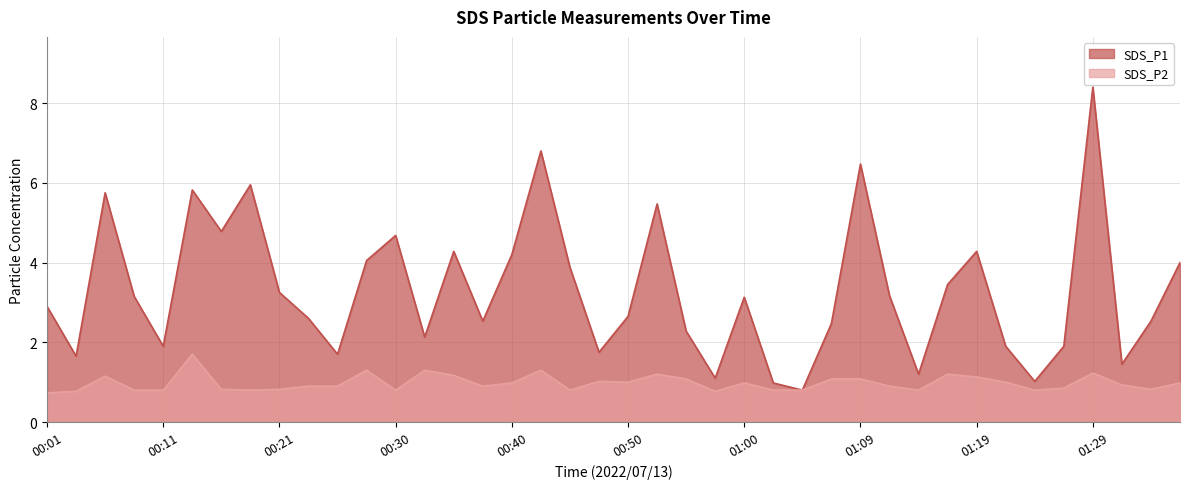

Does the chart have visible grid lines?

Yes